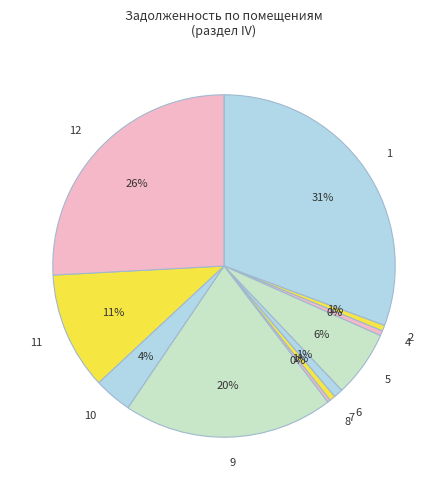

Does any single category account for the majority?

No